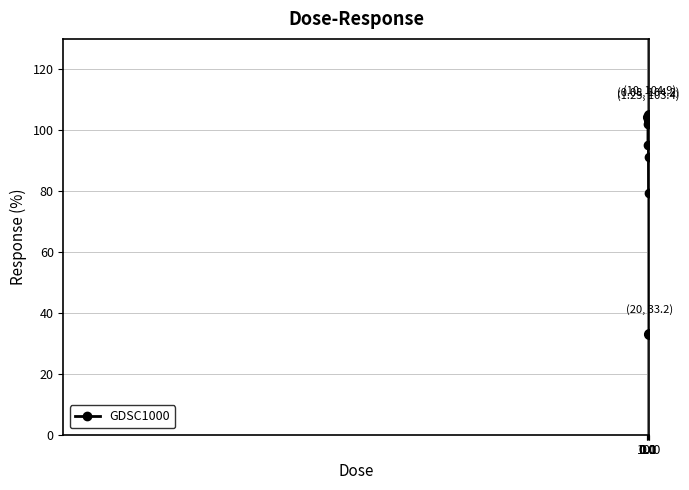

How many lines are shown in the chart?

1